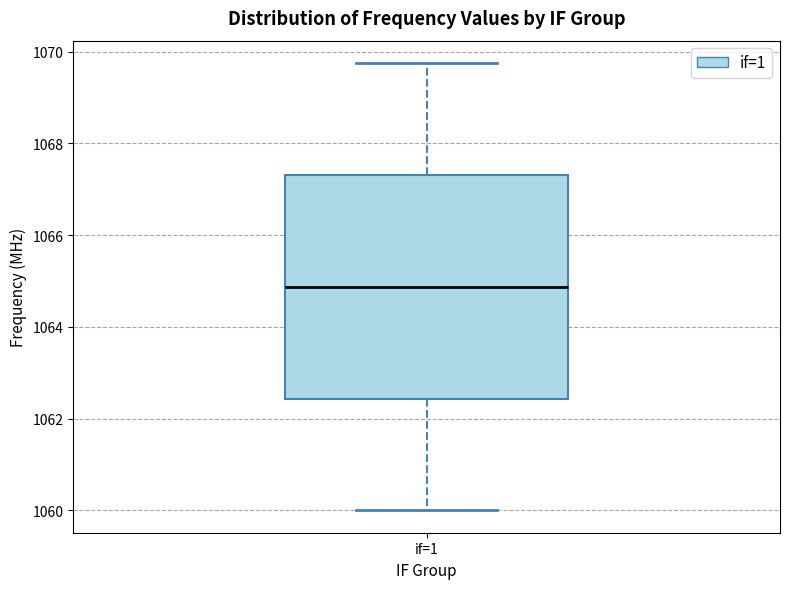

Read this box plot against the y-axis: the position of the median line, the range covered by the box, and the ends of both whiskers. The values are not printed on the chart, so give them approximately, as read against the axis.

median 1064.8, box 1062.4 to 1067.4, whiskers 1060.0 to 1069.8